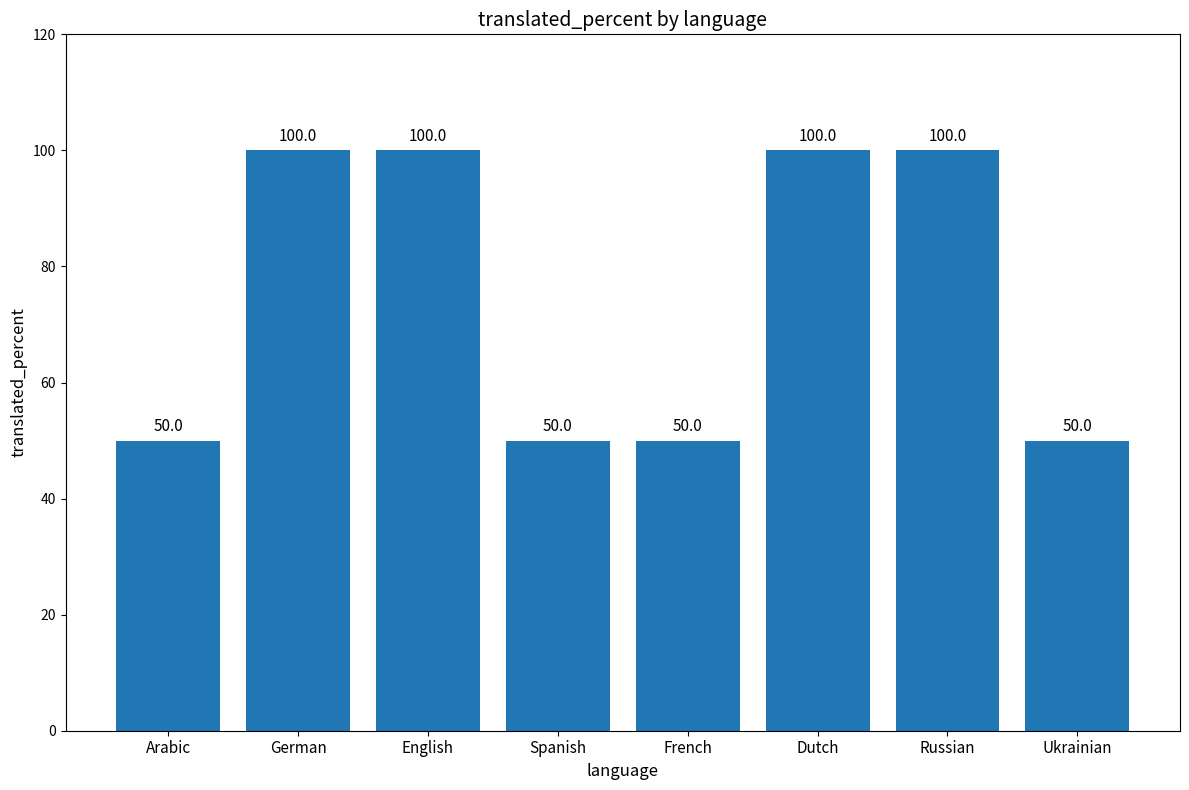

What is the maximum value shown in the chart?

100